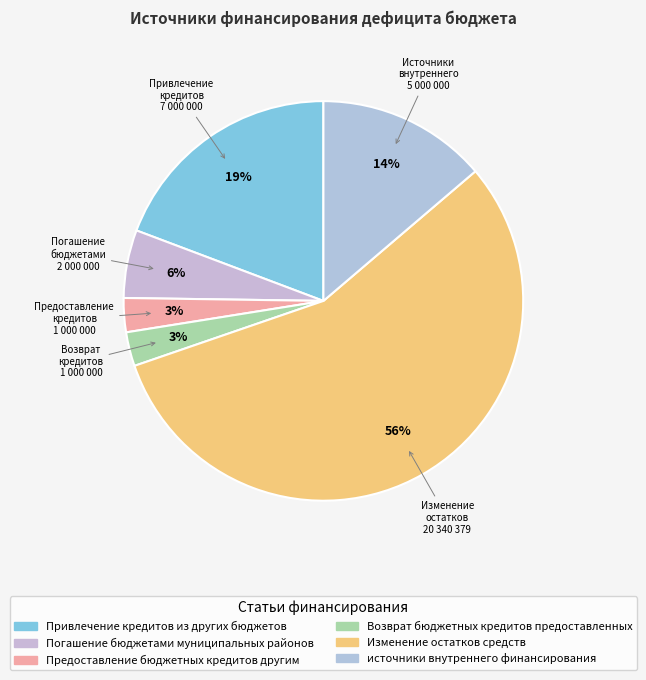

To the nearest percent, what is the difference between the источники внутреннего финансирования and Возврат бюджетных кредитов предоставленных slice percentages?

11%